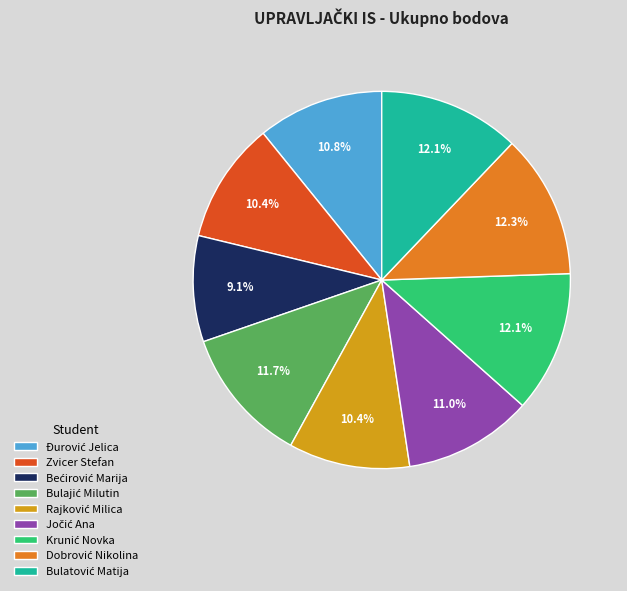

Is there a majority slice in this chart?

No